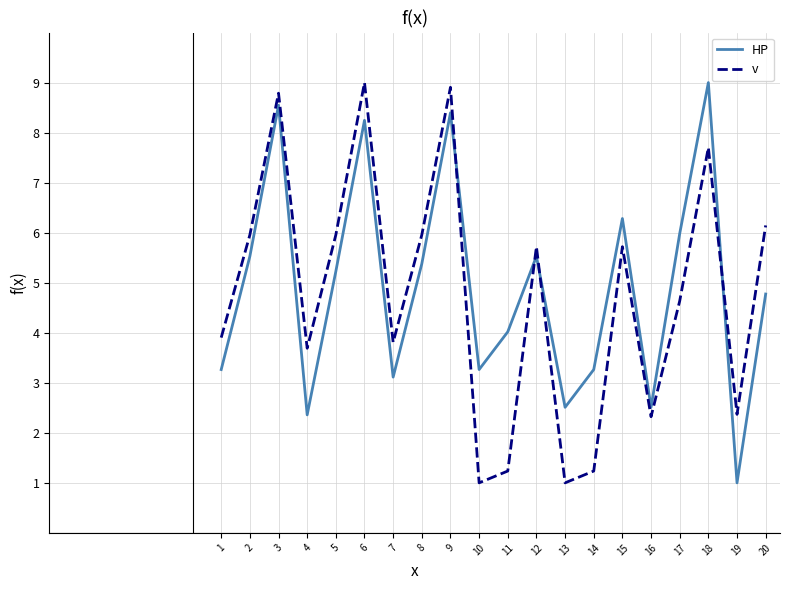

True or false: HP and v cross at least once.

True